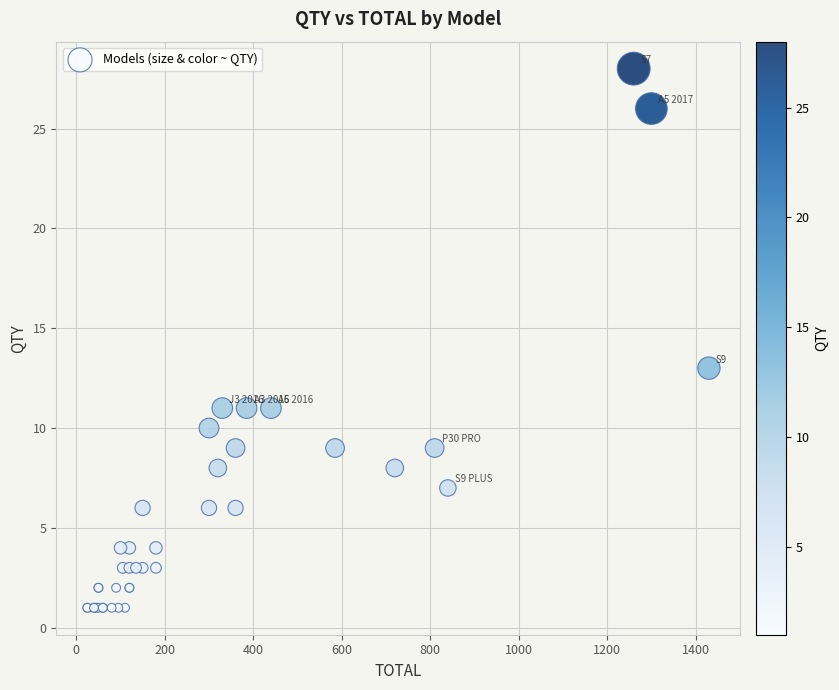

What Y value in the scatter plot is closest to 14?

13